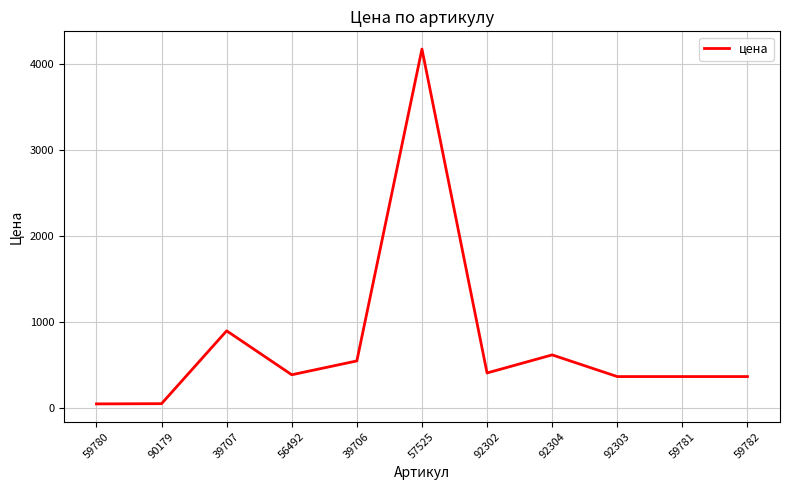

Between 92304 and 59781, which is larger?

92304